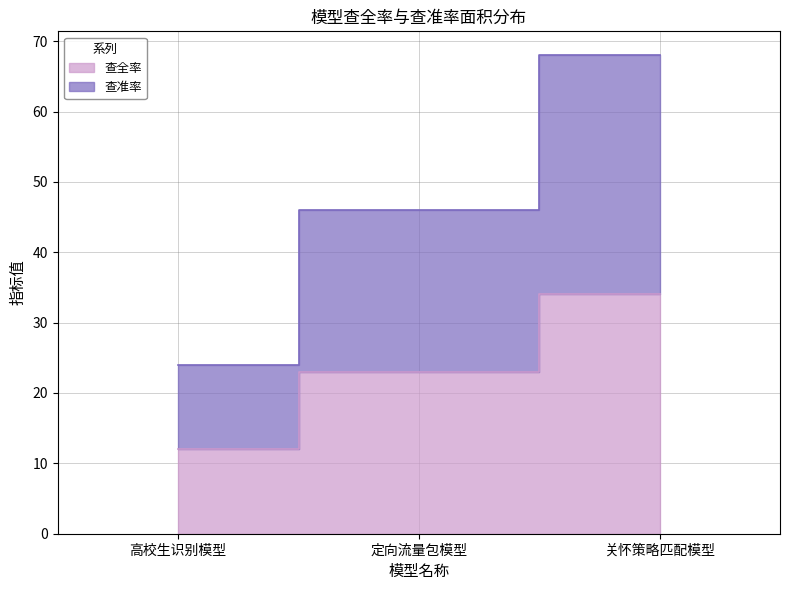

Count the number of categories in the chart.

3